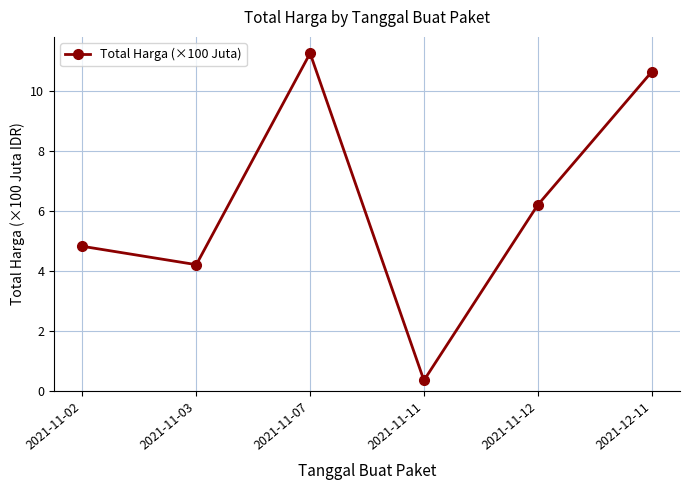

True or false: the data shows 4.2 at 2021-11-03.

True